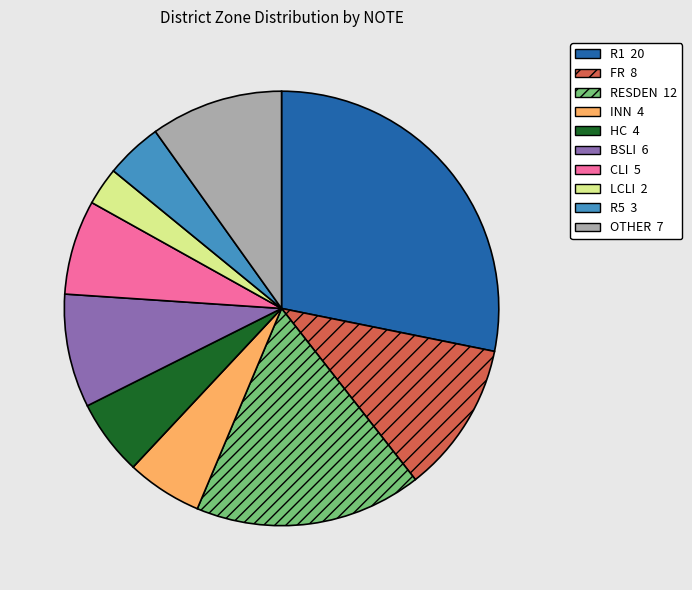

Which slice is the largest?

R1